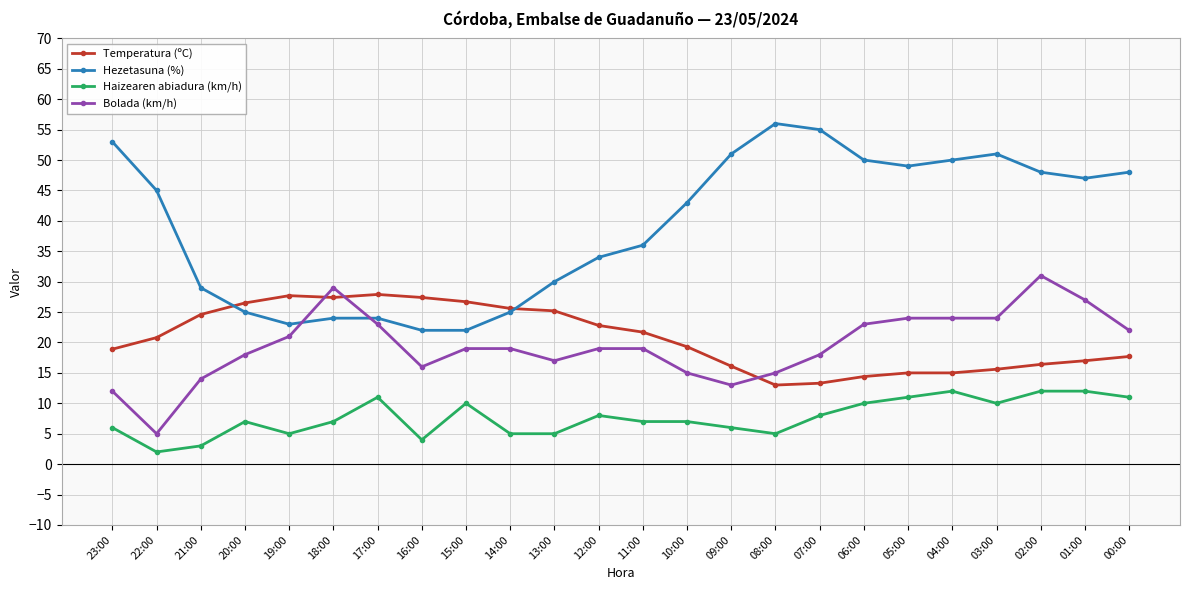

The value of Hezetasuna (%) at 00:00 is 33.0. True or false?

False